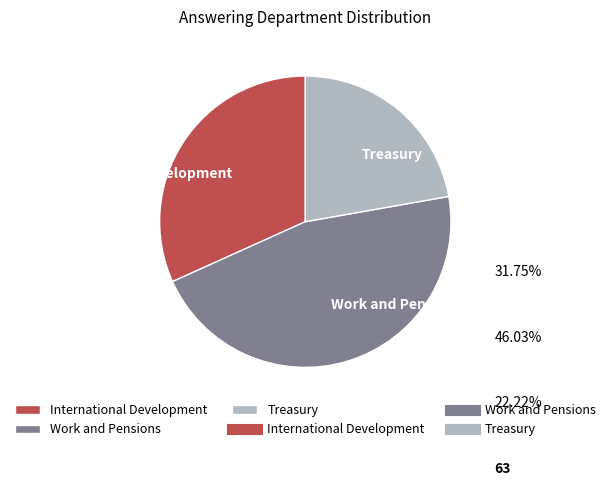

Count the number of slices in the pie.

3